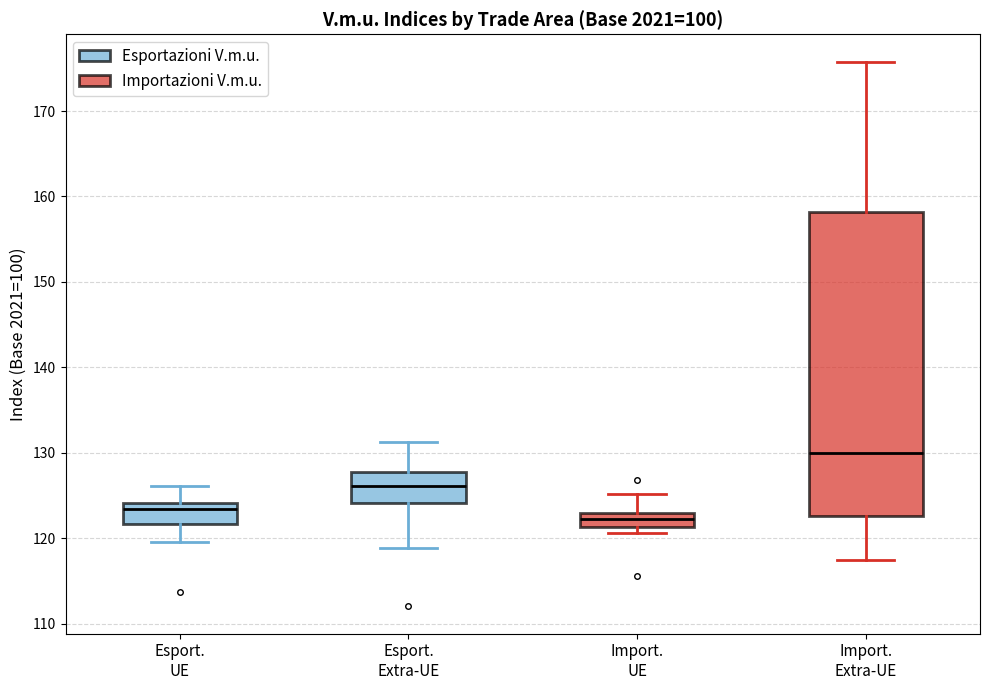

Where does the upper whisker of the box for Esport. Extra-UE end on the y-axis? The values are not printed on the chart, so give them approximately, as read against the axis.

131